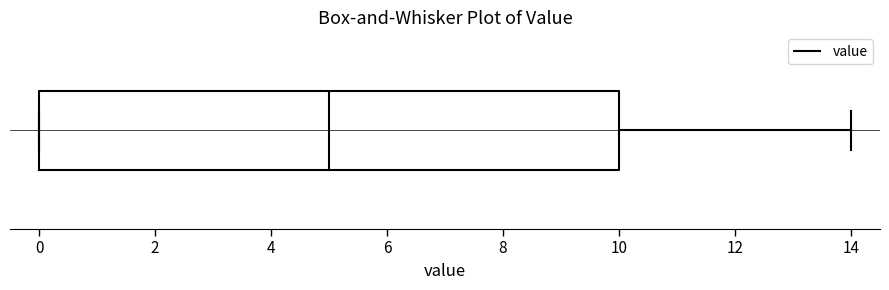

Where is the right edge of the box on the x-axis? The values are not printed on the chart, so give them approximately, as read against the axis.

10